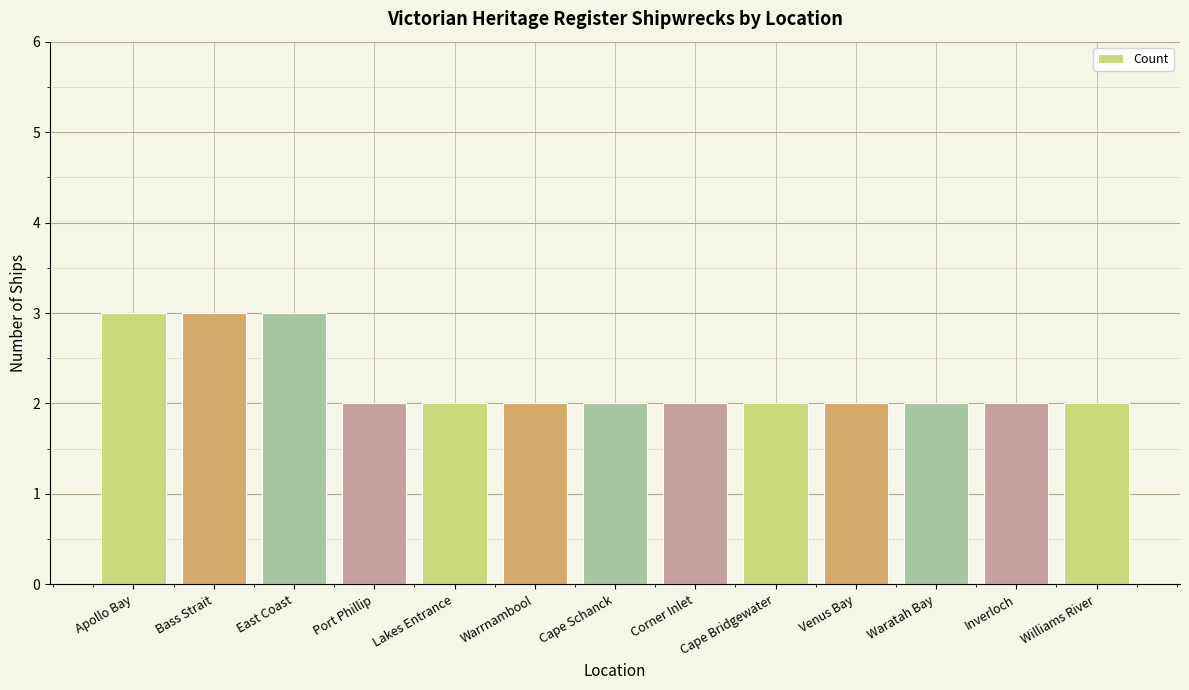

True or false: the data shows 1 at Inverloch.

False